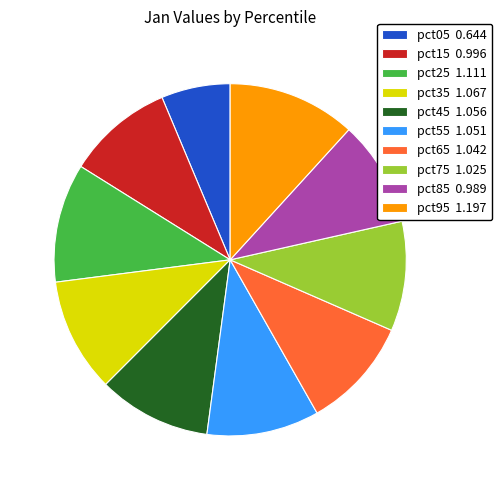

True or false: pct95 accounts for 25% of the total.

False